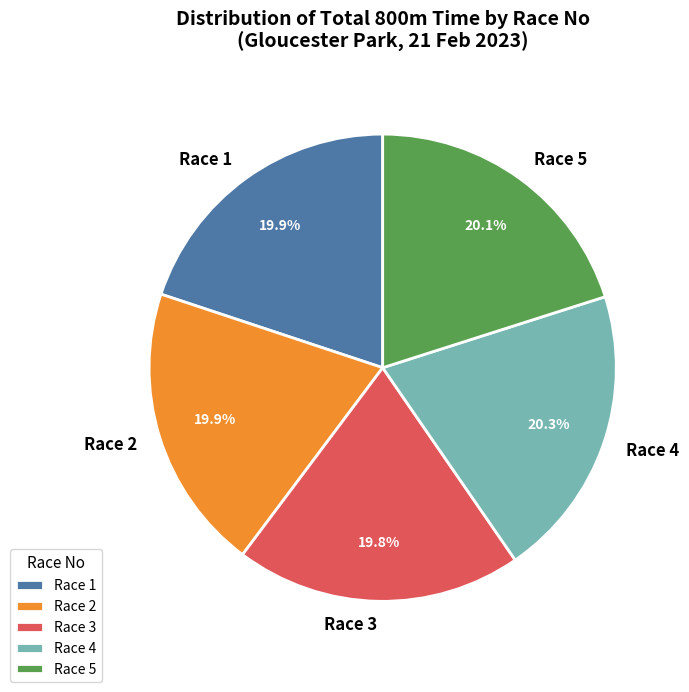

Is there any slice that represents more than half of the pie?

No